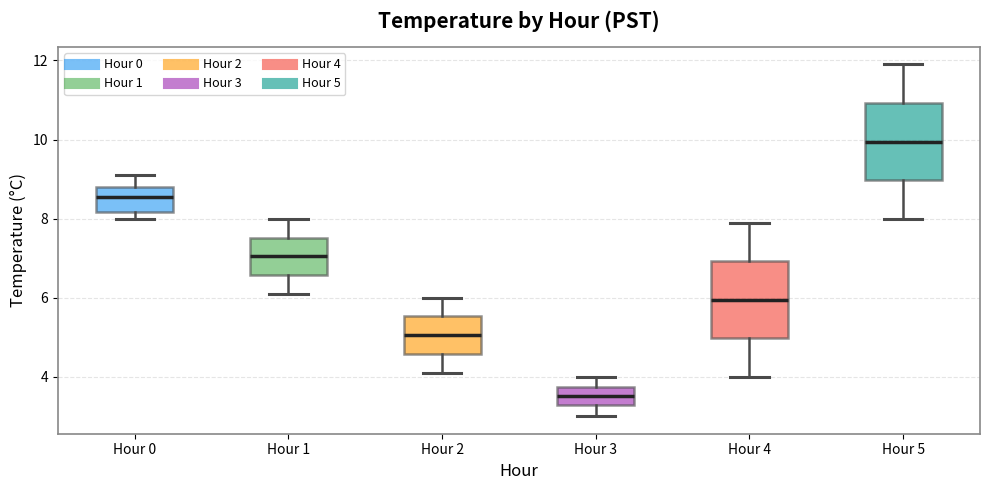

Where does the lower whisker of the box for Hour 5 end on the y-axis? The values are not printed on the chart, so give them approximately, as read against the axis.

8.0